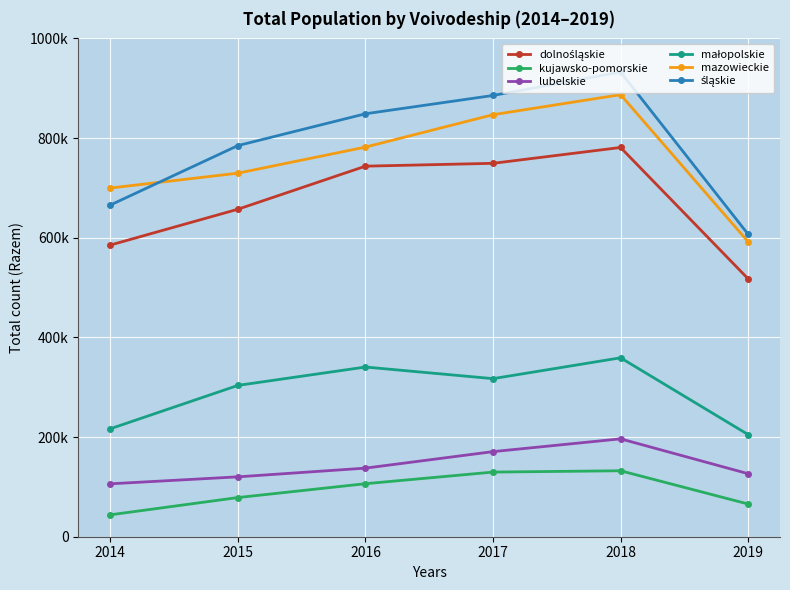

Which has a higher value, 2019 or 2015?

2015